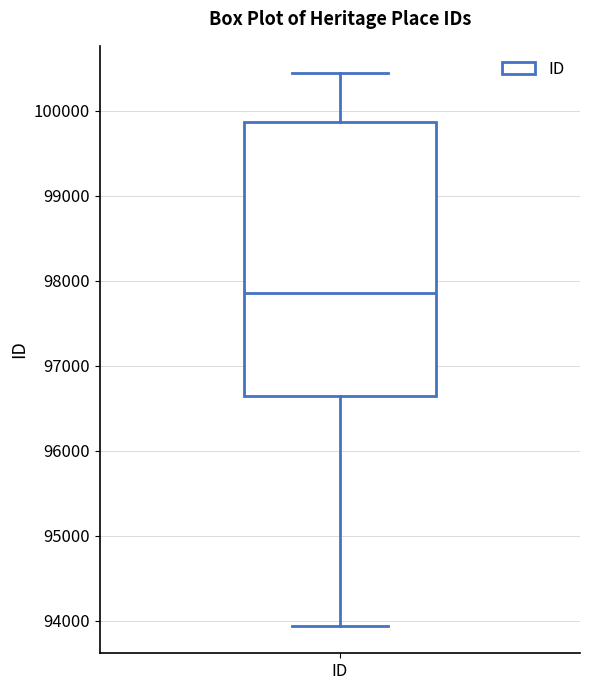

Transcribe this box plot: give where the median line is, the range the box spans, and where the two whiskers end, as read against the y-axis. The values are not printed on the chart, so give them approximately, as read against the axis.

median 97900, box 96600 to 99900, whiskers 93900 to 100400